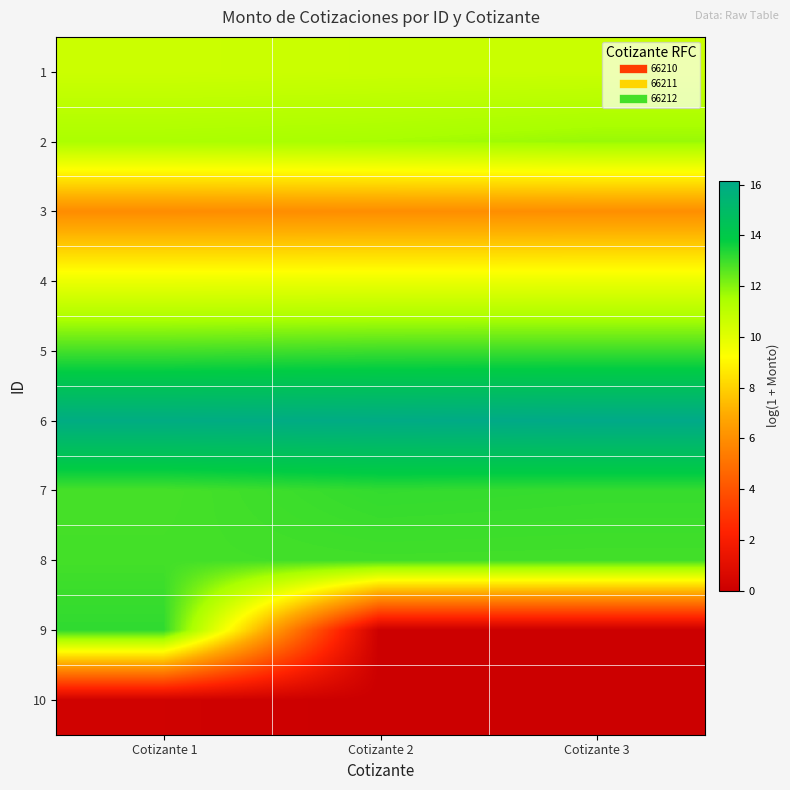

Rank the series at Cotizante 2 from highest to lowest value.

6, 7, 5, 8, 2, 1, 4, 3, 9, 10